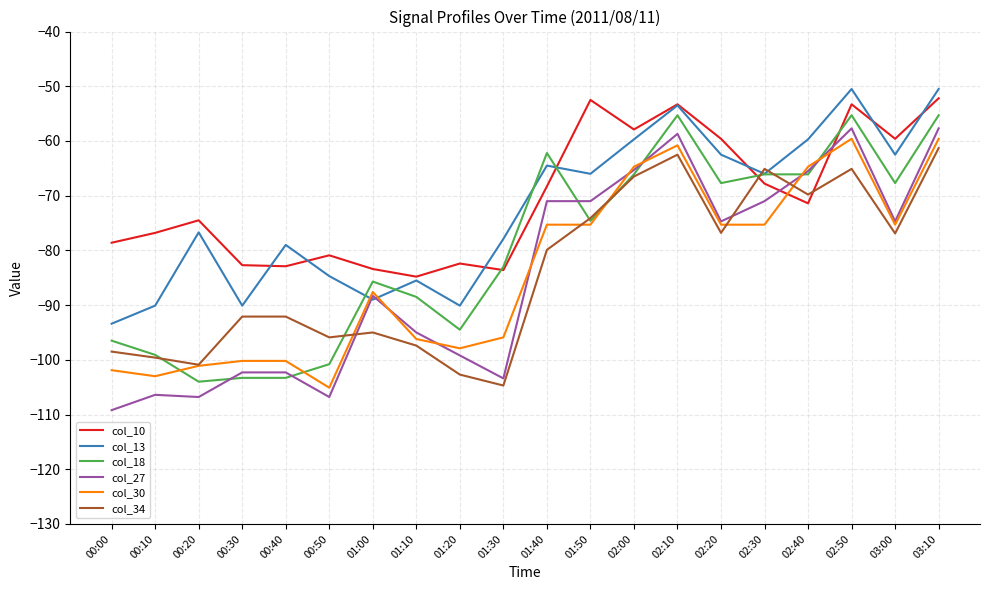

Where do col_30 and col_13 first cross each other?

00:50 and 01:00